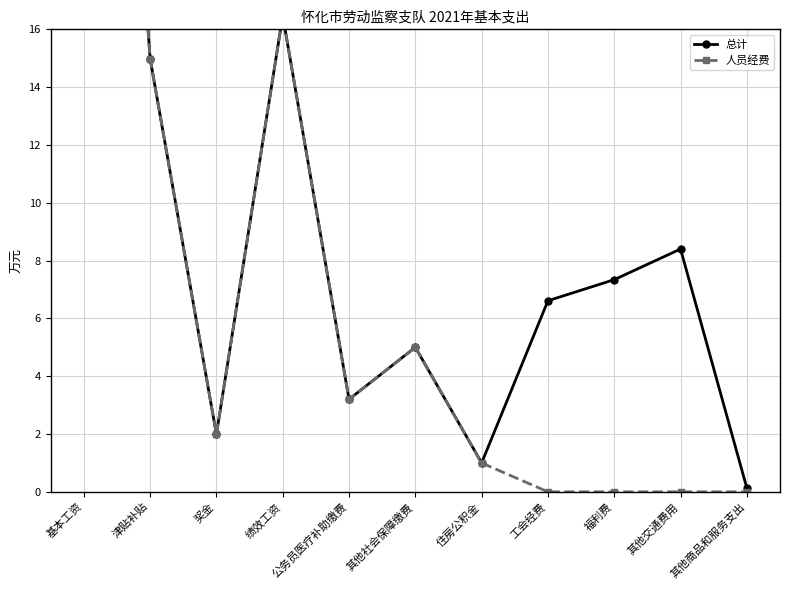

At how many categories does at least one series exceed 33?

1